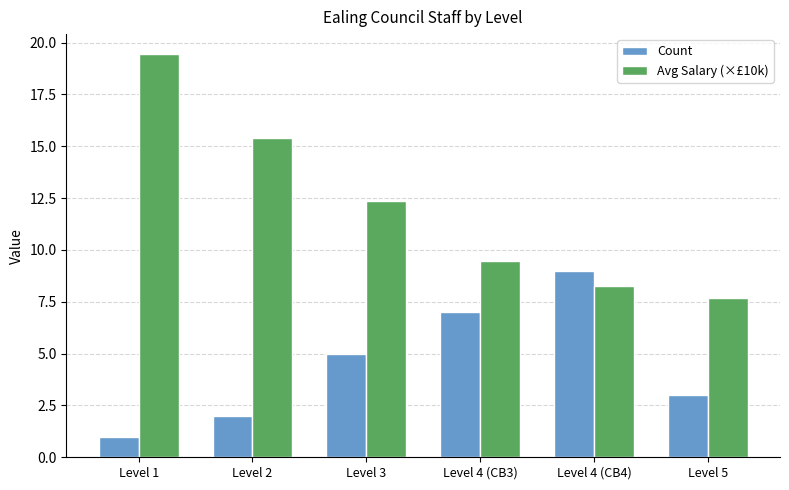

What position from the right is Level 3?

4